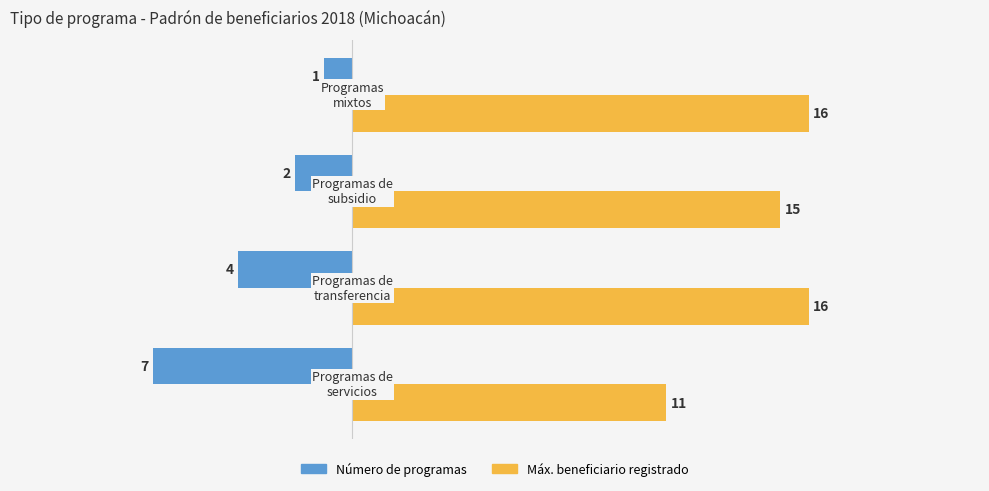

What are all the series names shown in the legend?

Número de programas, Máx. beneficiario registrado